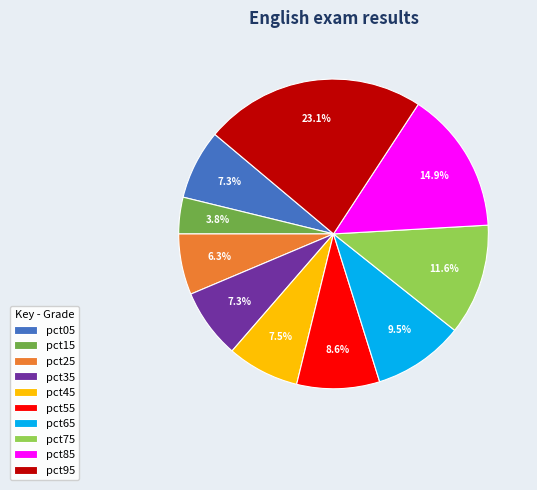

Is there any slice that represents more than half of the pie?

No